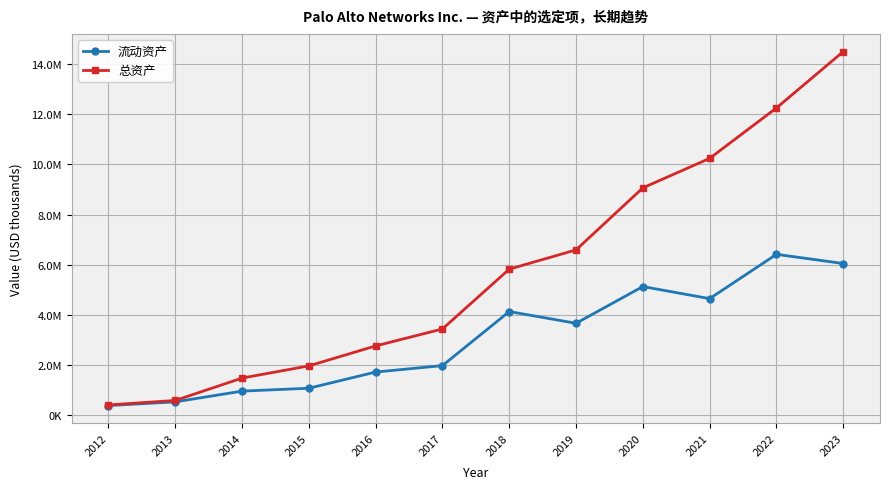

Where is the first local maximum for 流动资产?

2018